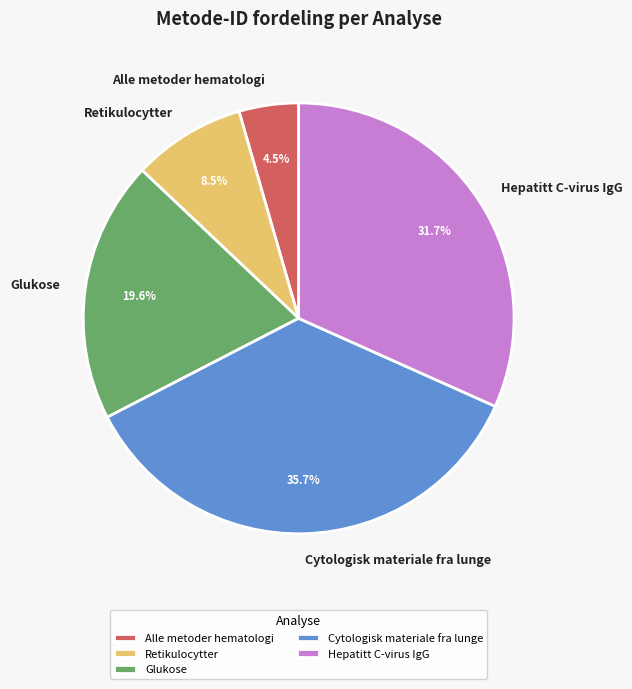

What is the smallest slice in the pie chart?

Alle metoder hematologi